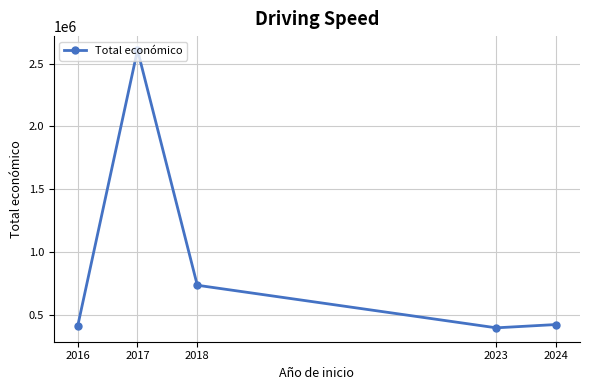

How many points are lower than both their immediate neighbors (excluding endpoints)?

1